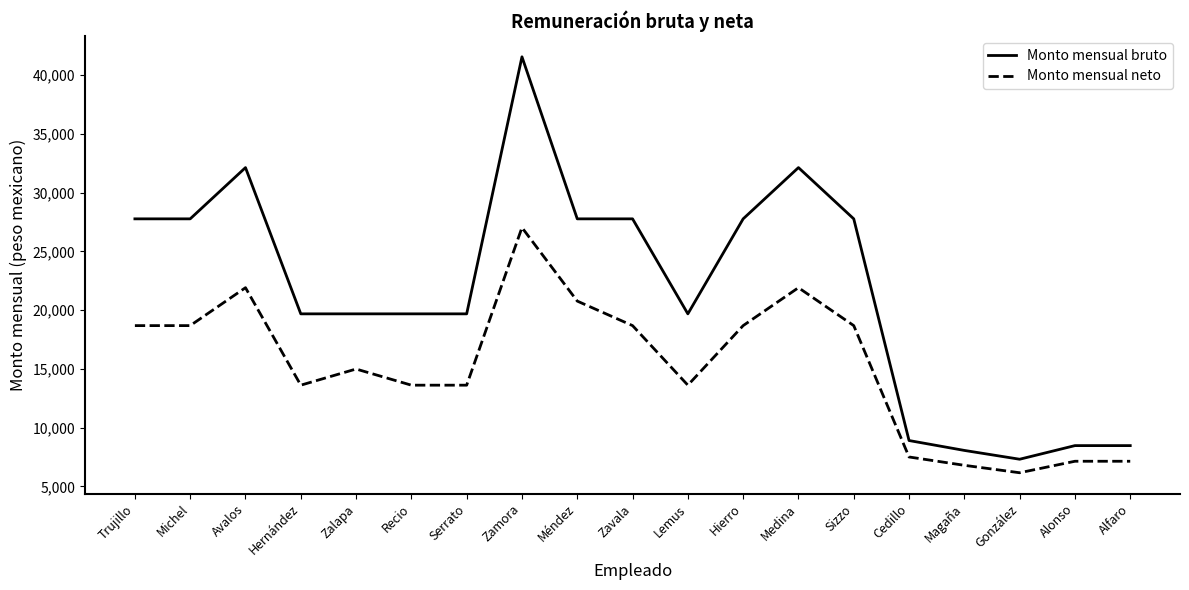

True or false: Monto mensual neto and Monto mensual bruto cross at least once.

False